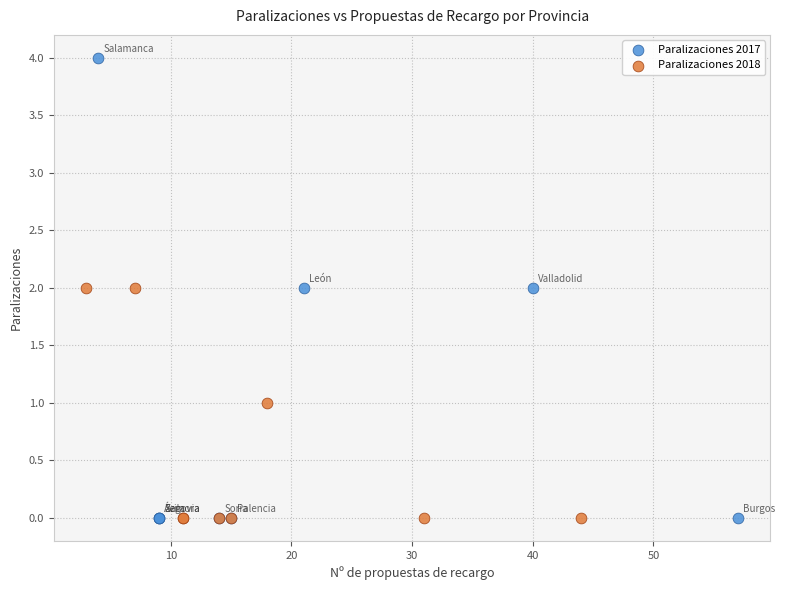

Which series has the widest spread of Y values?

Paralizaciones 2017